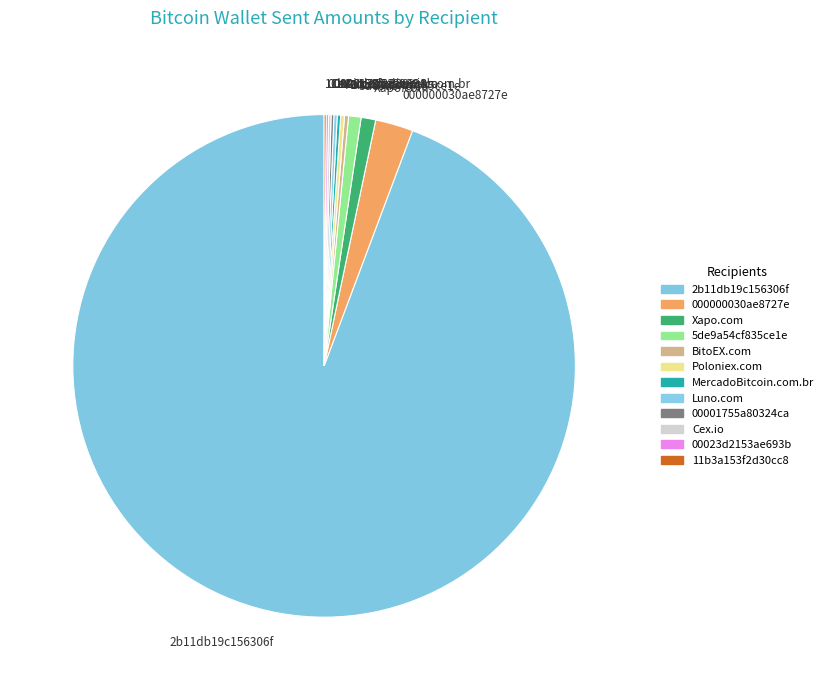

Is there a majority slice in this chart?

Yes